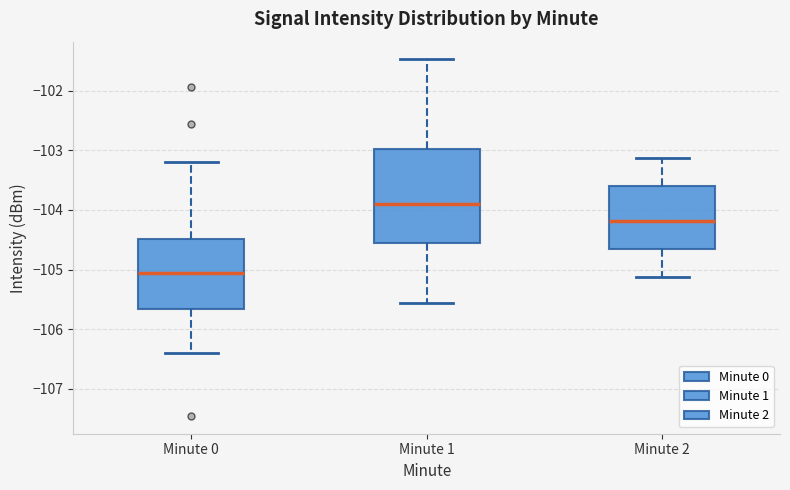

Reading left to right, transcribe this box plot: for each box, give where its median line is, the range the box spans, and where its two whiskers end, as read against the y-axis. The values are not printed on the chart, so give them approximately, as read against the axis.

Minute 0: median -105.1, box -105.7 to -104.5, whiskers -106.4 to -103.2
Minute 1: median -103.9, box -104.6 to -103.0, whiskers -105.6 to -101.5
Minute 2: median -104.2, box -104.7 to -103.6, whiskers -105.1 to -103.1